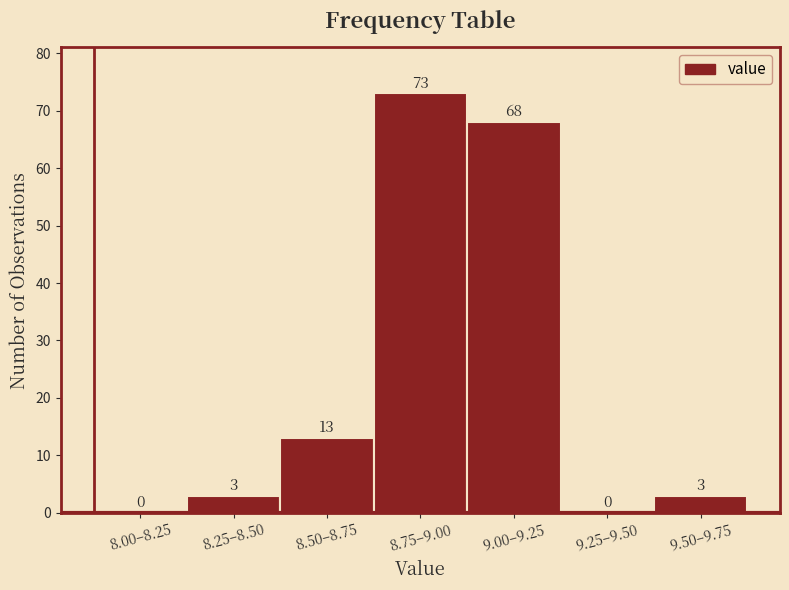

Reading left to right, extract all data points from this chart.

8.00–8.25=0	8.25–8.50=3	8.50–8.75=13	8.75–9.00=73	9.00–9.25=68	9.25–9.50=0	9.50–9.75=3